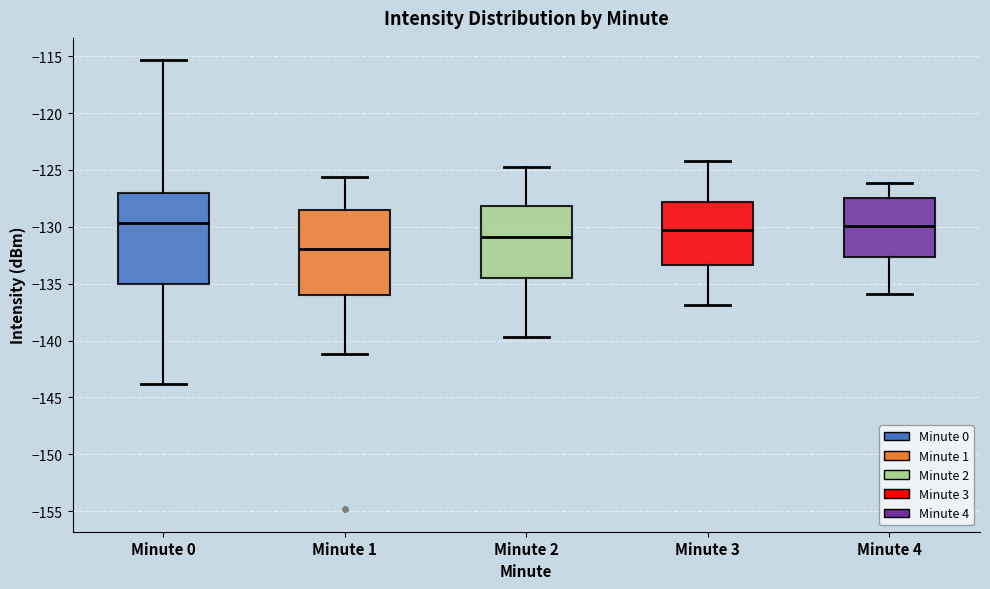

Comparing the boxes themselves (not the whiskers), which one is the tallest?

Minute 0